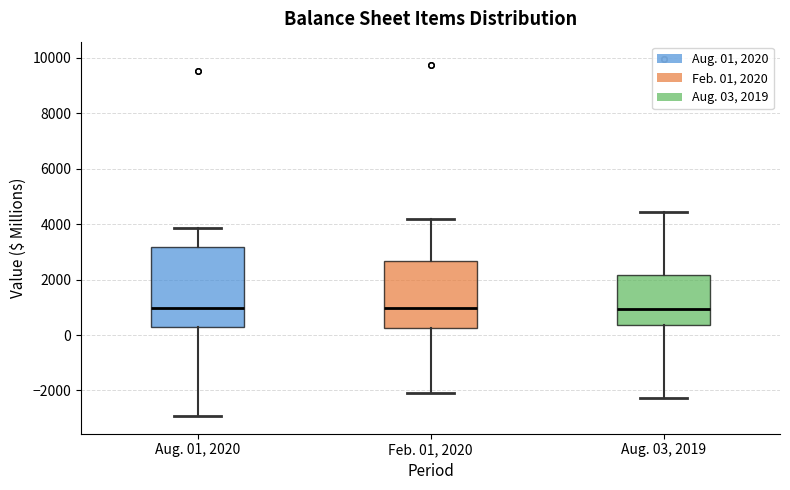

Which box is the tallest, from its lower edge to its upper edge?

Aug. 01, 2020